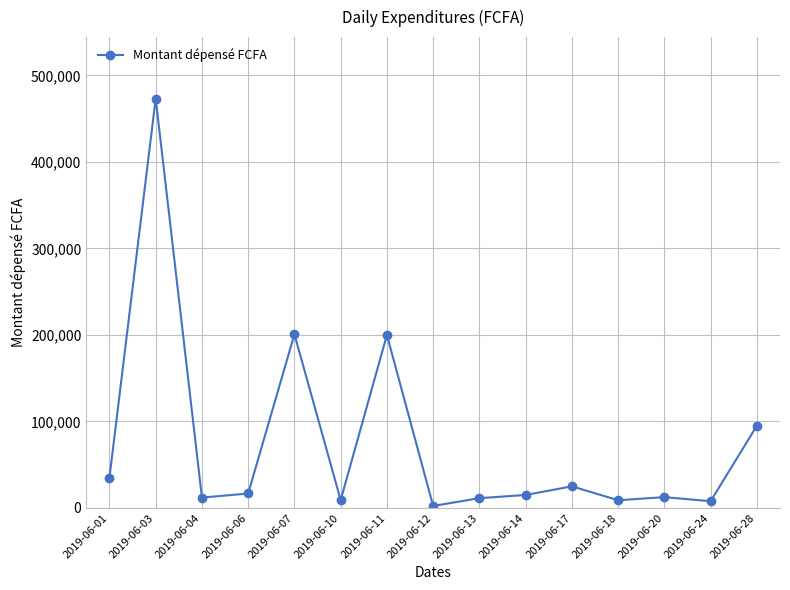

What is the difference between the maximum and minimum values?

471050